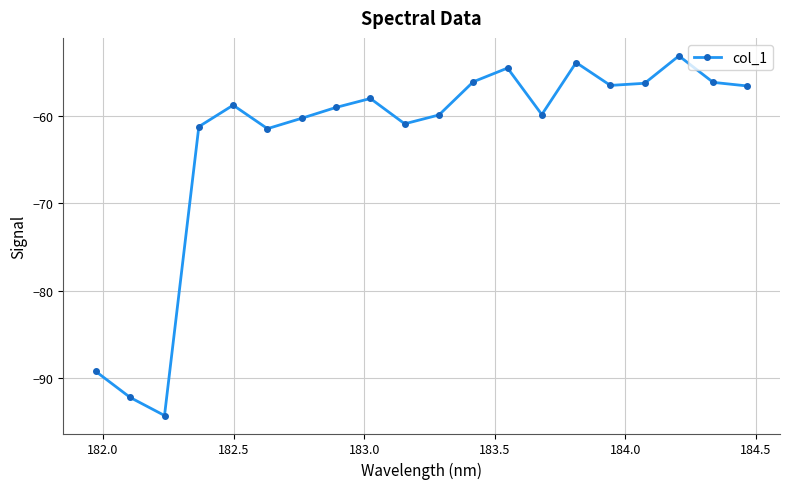

Does the chart display data point markers on the line(s)?

Yes